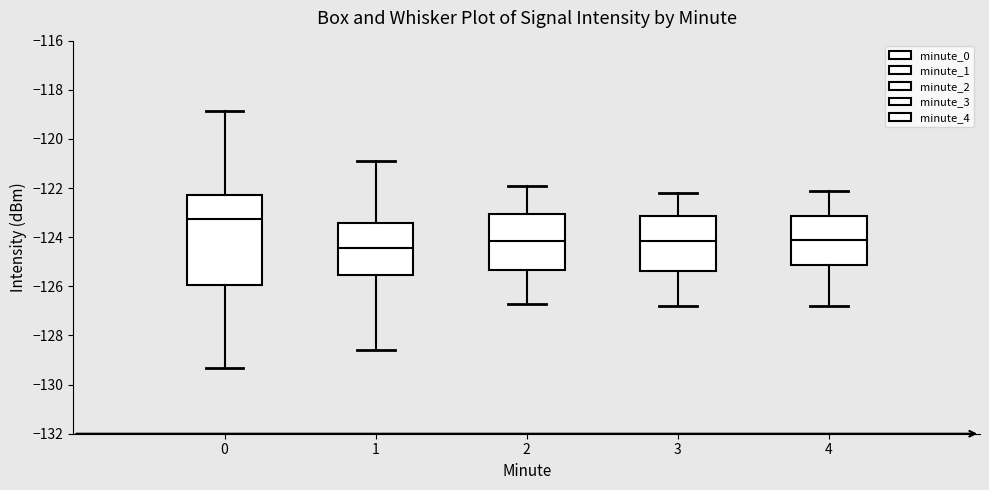

Reading left to right, transcribe this box plot: for each box, give where its median line is, the range the box spans, and where its two whiskers end, as read against the y-axis. The values are not printed on the chart, so give them approximately, as read against the axis.

0: median -123.2, box -126.0 to -122.2, whiskers -129.4 to -118.8
1: median -124.4, box -125.6 to -123.4, whiskers -128.6 to -121.0
2: median -124.2, box -125.4 to -123.0, whiskers -126.6 to -121.8
3: median -124.2, box -125.4 to -123.2, whiskers -126.8 to -122.2
4: median -124.0, box -125.2 to -123.2, whiskers -126.8 to -122.0